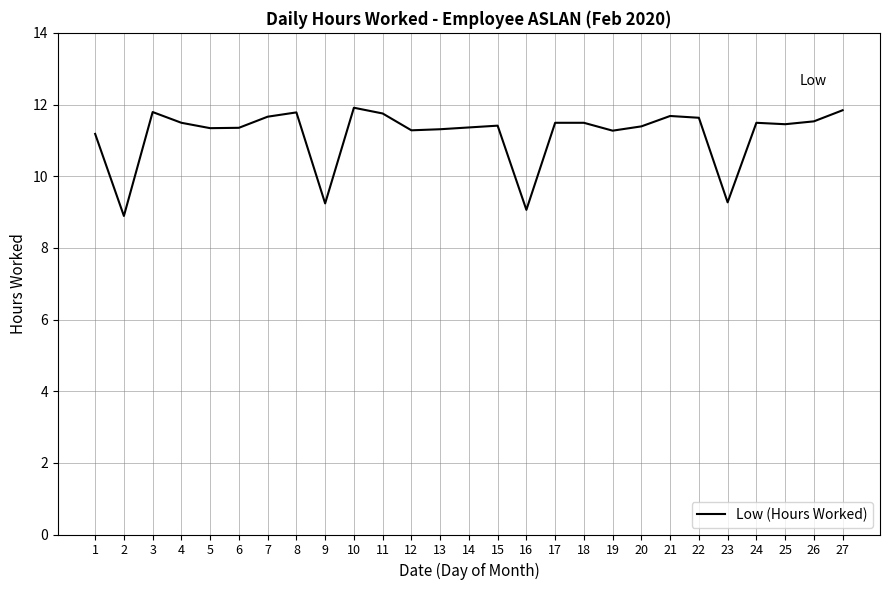

Approximately how many times larger is the value at 12 compared to 17?

1.0